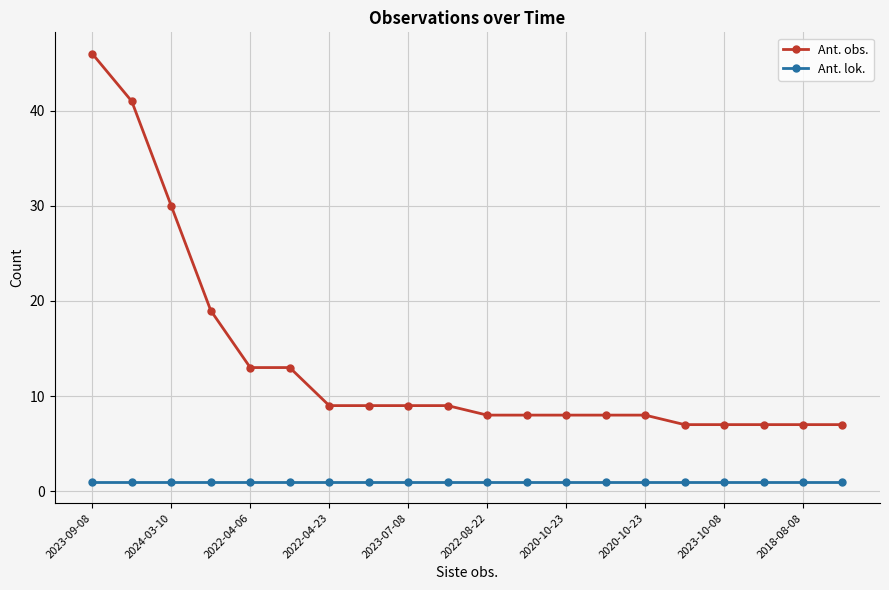

True or false: Ant. obs. and Ant. lok. cross at least once.

False